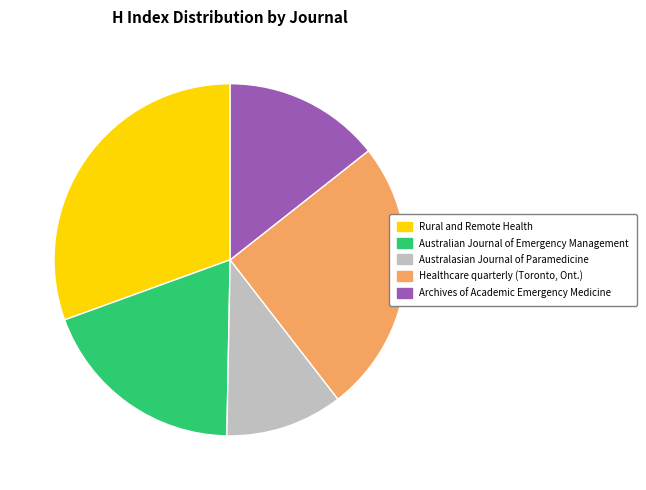

True or false: Archives of Academic Emergency Medicine accounts for 26% of the total.

False